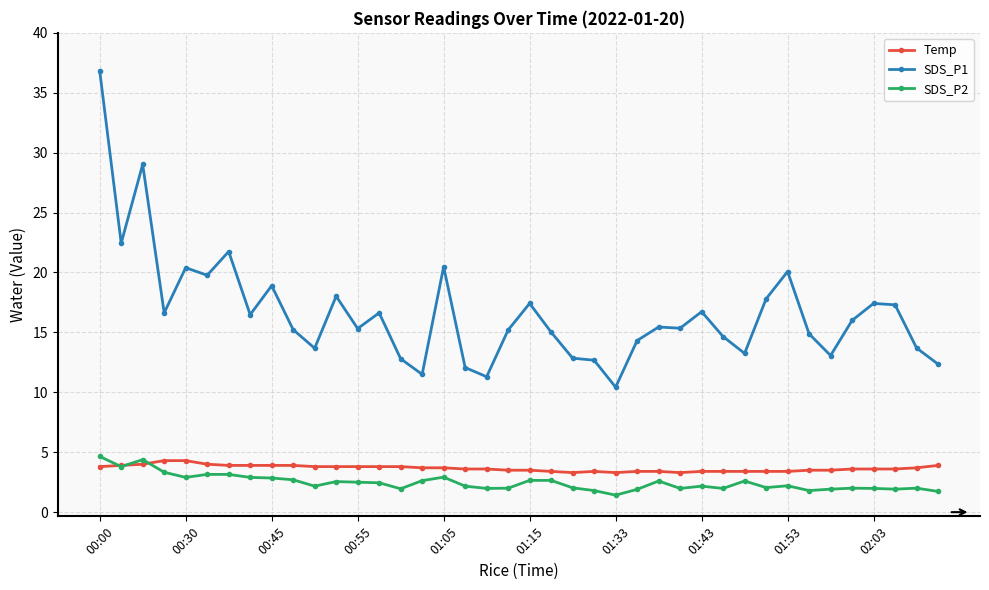

True or false: SDS_P1 has more than 2 points higher than both neighbors.

True